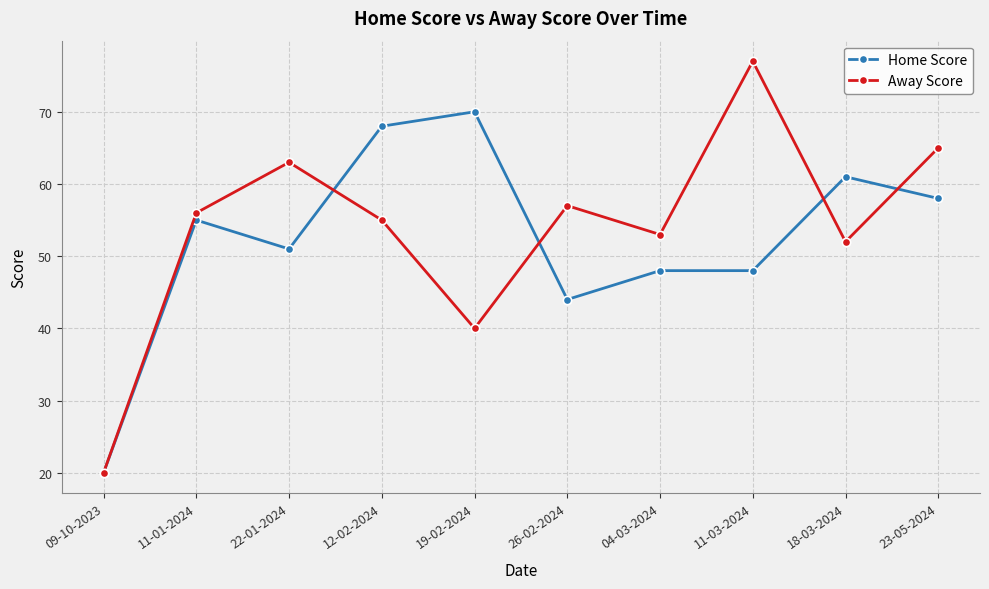

Reading left to right, what are all the values shown in this chart?

Home Score: 20	55	51	68	70	44	48	48	61	58
Away Score: 20	56	63	55	40	57	53	77	52	65